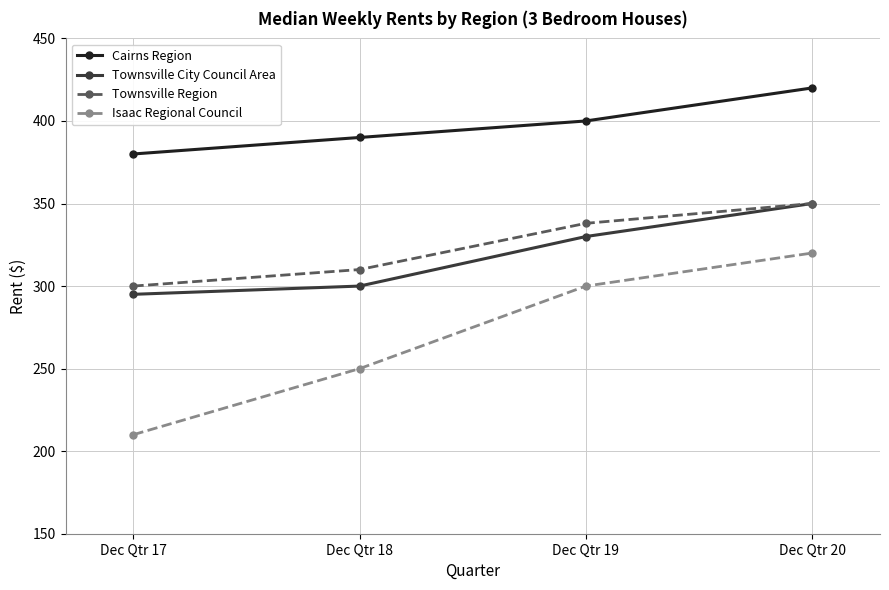

Reading right to left, extract all data points from this chart.

Cairns Region: Dec Qtr 20=420	Dec Qtr 19=400	Dec Qtr 18=390	Dec Qtr 17=380
Townsville City Council Area: Dec Qtr 20=350	Dec Qtr 19=330	Dec Qtr 18=300	Dec Qtr 17=295
Townsville Region: Dec Qtr 20=350	Dec Qtr 19=338	Dec Qtr 18=310	Dec Qtr 17=300
Isaac Regional Council: Dec Qtr 20=320	Dec Qtr 19=300	Dec Qtr 18=250	Dec Qtr 17=210